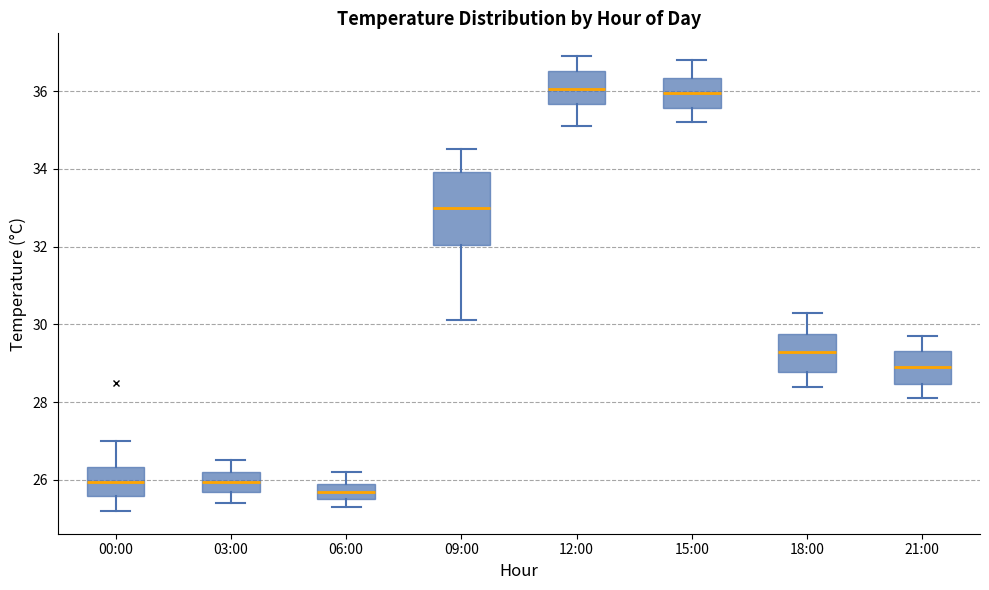

Where is the upper edge of the box for 12:00 on the y-axis? The values are not printed on the chart, so give them approximately, as read against the axis.

36.6